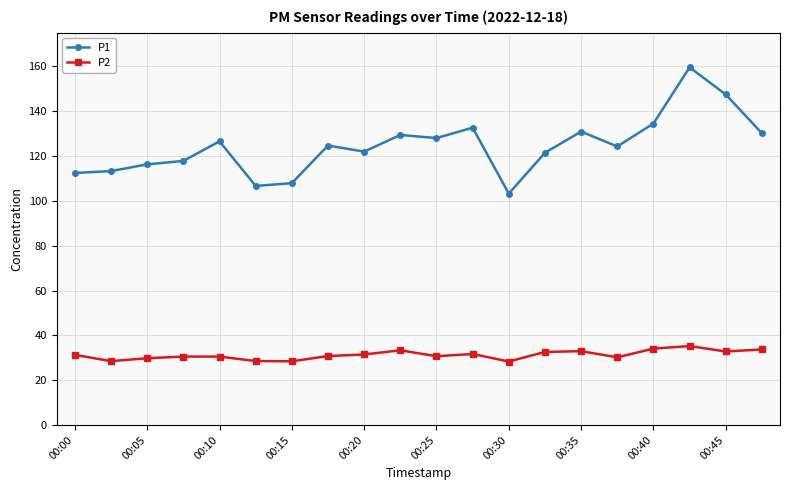

What is the value of the P1 point at the 7th from the left?

107.9